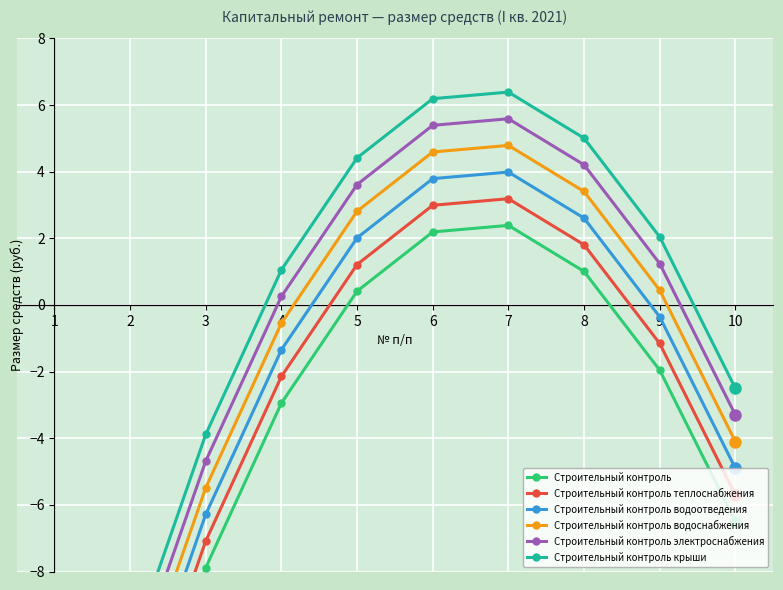

Reading left to right, list all the values displayed in this chart.

Строительный контроль: 1=-22.5	2=-14.4	3=-7.9	4=-2.9	5=0.4	6=2.2	7=2.4	8=1.0	9=-2.0	10=-6.5
Строительный контроль теплоснабжения: 1=-21.7	2=-13.6	3=-7.1	4=-2.1	5=1.2	6=3.0	7=3.2	8=1.8	9=-1.2	10=-5.7
Строительный контроль водоотведения: 1=-20.9	2=-12.8	3=-6.3	4=-1.3	5=2.0	6=3.8	7=4.0	8=2.6	9=-0.4	10=-4.9
Строительный контроль водоснабжения: 1=-20.1	2=-12.0	3=-5.5	4=-0.5	5=2.8	6=4.6	7=4.8	8=3.4	9=0.4	10=-4.1
Строительный контроль электроснабжения: 1=-19.3	2=-11.2	3=-4.7	4=0.3	5=3.6	6=5.4	7=5.6	8=4.2	9=1.2	10=-3.3
Строительный контроль крыши: 1=-18.5	2=-10.4	3=-3.9	4=1.1	5=4.4	6=6.2	7=6.4	8=5.0	9=2.0	10=-2.5